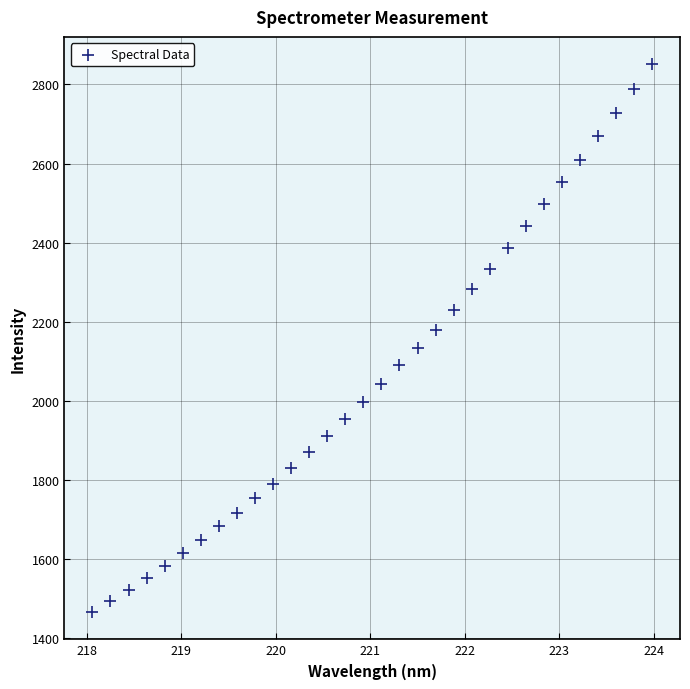

What is the range of Y values (max minus min)?

1385.2